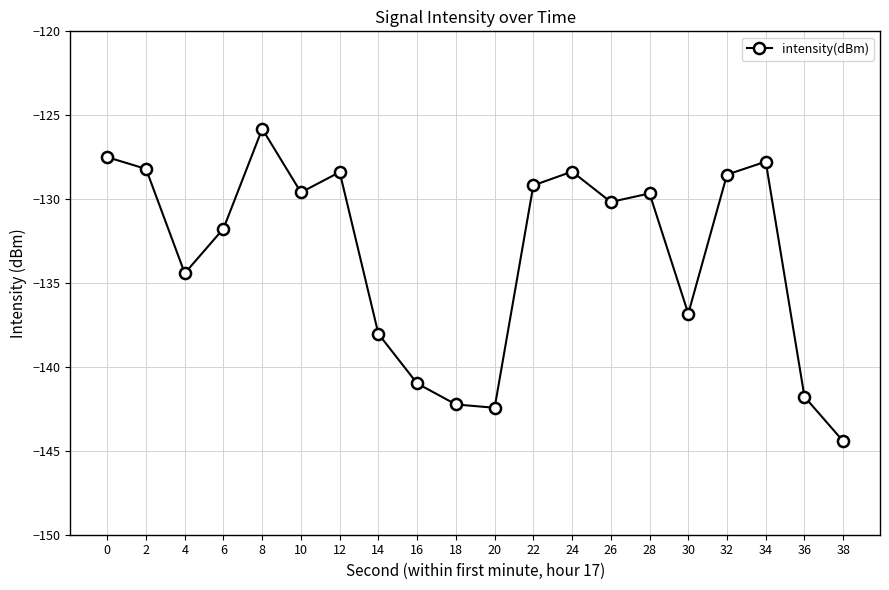

How many points are higher than both their immediate neighbors (excluding endpoints)?

5